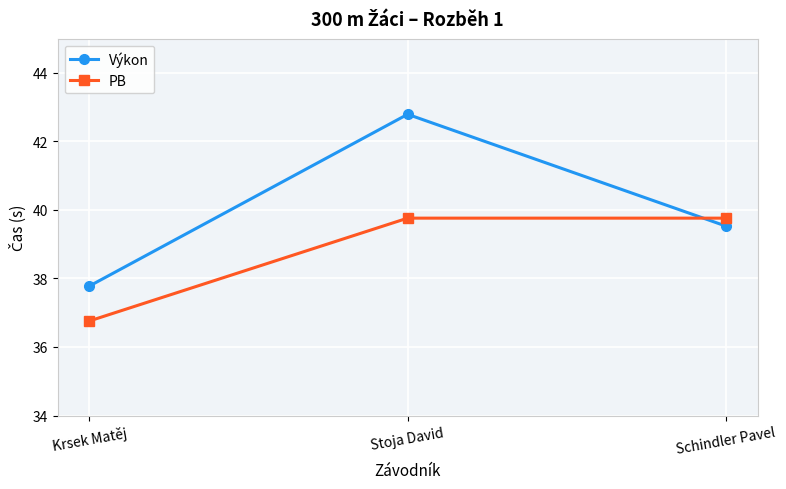

At which category is the sum across all series the highest?

Stoja David